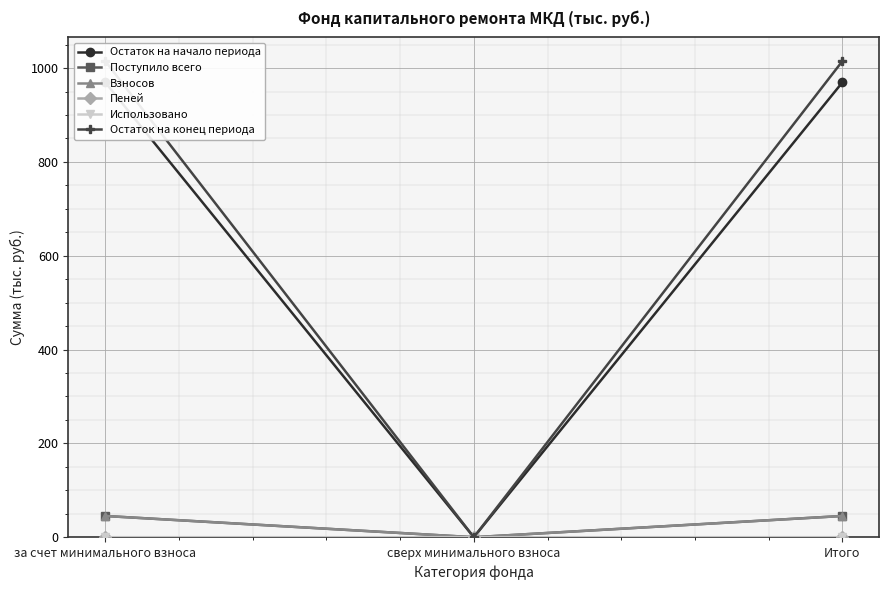

What position from the left is Итого?

3